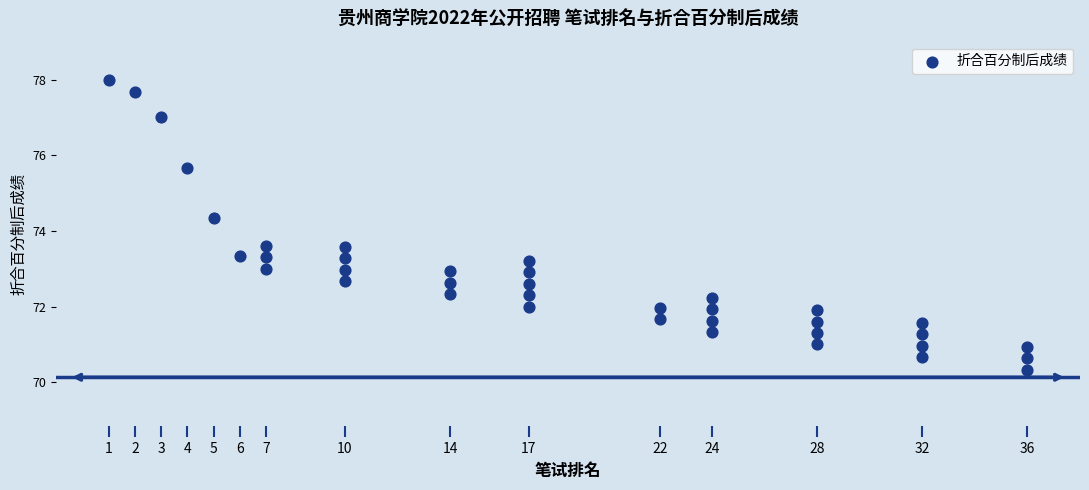

What is the range of X values (max minus min)?

35.0